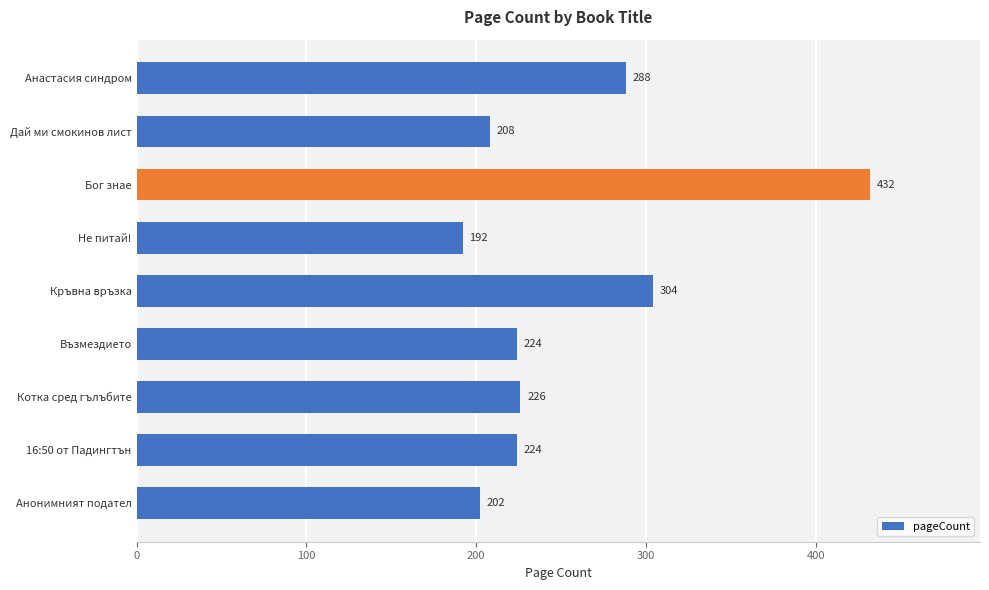

Does the chart contain any negative values?

No